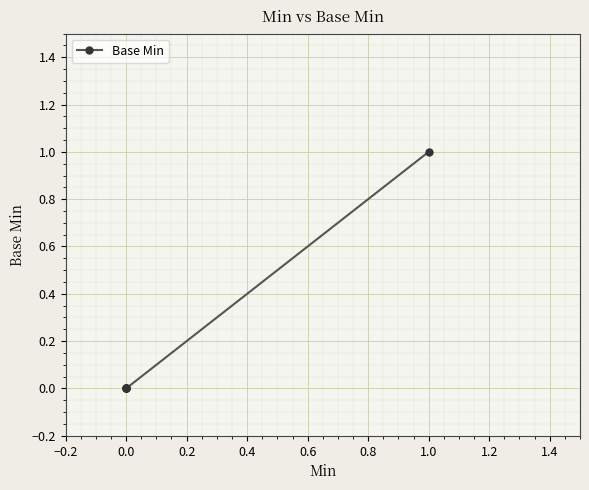

Count the number of data series in this chart.

1